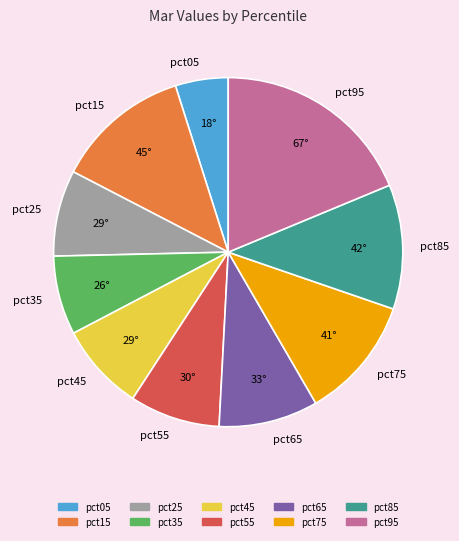

Does any single category account for the majority?

No